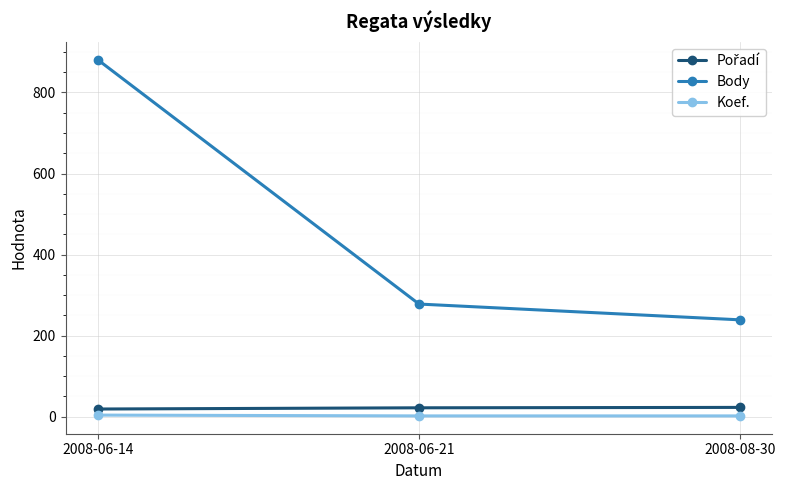

Which series has the widest spread of values?

Body